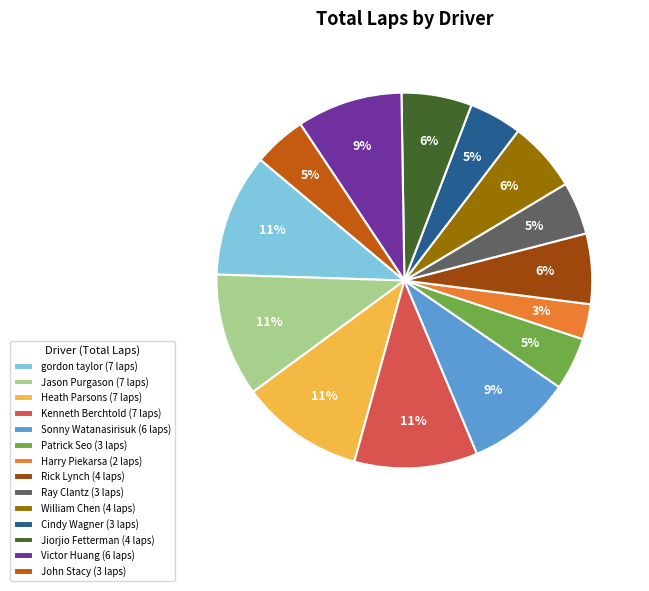

How many segments does this pie chart have?

14